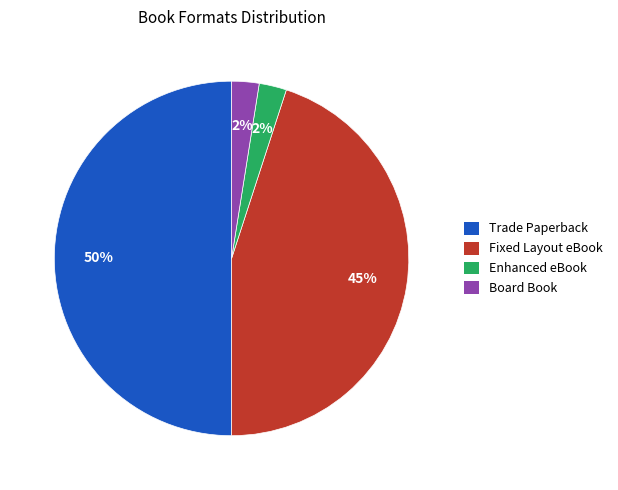

Do Board Book and Trade Paperback together represent more than half of the pie?

Yes